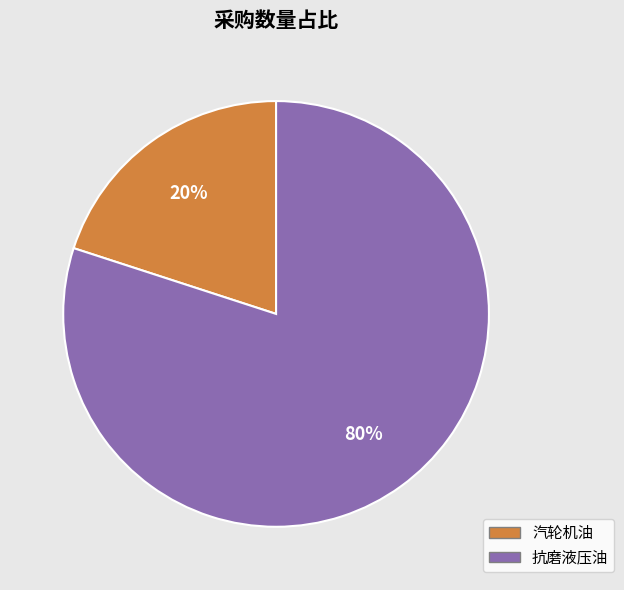

Which has a higher value, 抗磨液压油 or 汽轮机油?

抗磨液压油